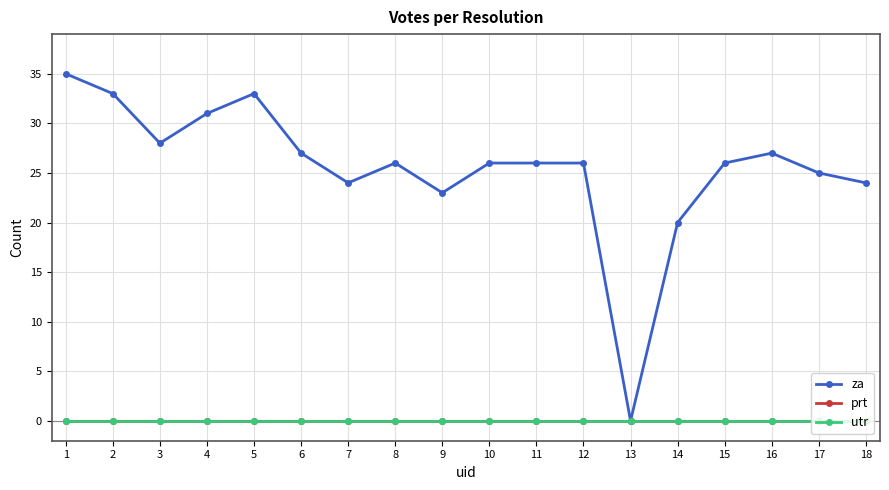

Does the chart have visible grid lines?

Yes